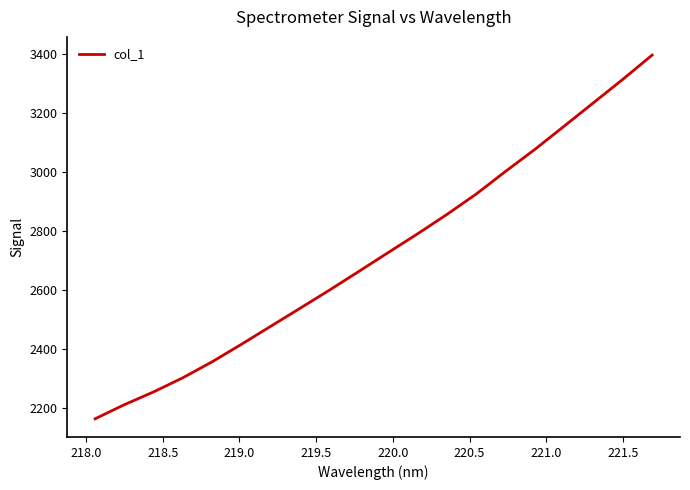

True or false: the data has more than 0 interior local peaks.

False